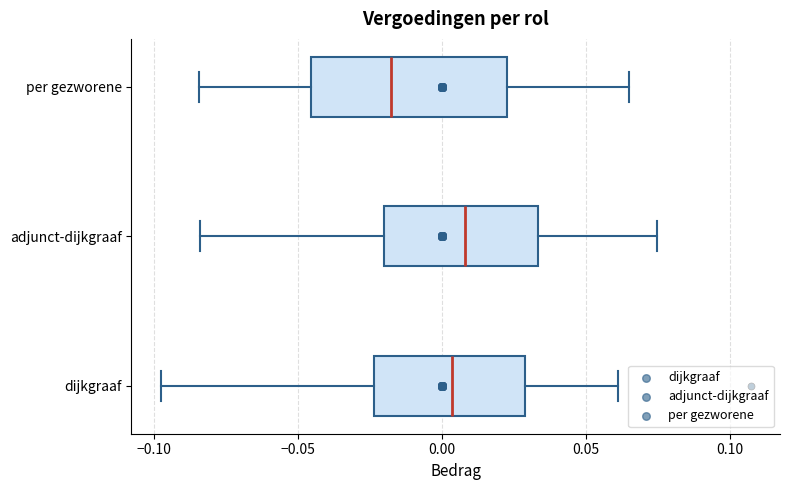

Where does the left whisker of the box for adjunct-dijkgraaf end on the x-axis? The values are not printed on the chart, so give them approximately, as read against the axis.

-0.085